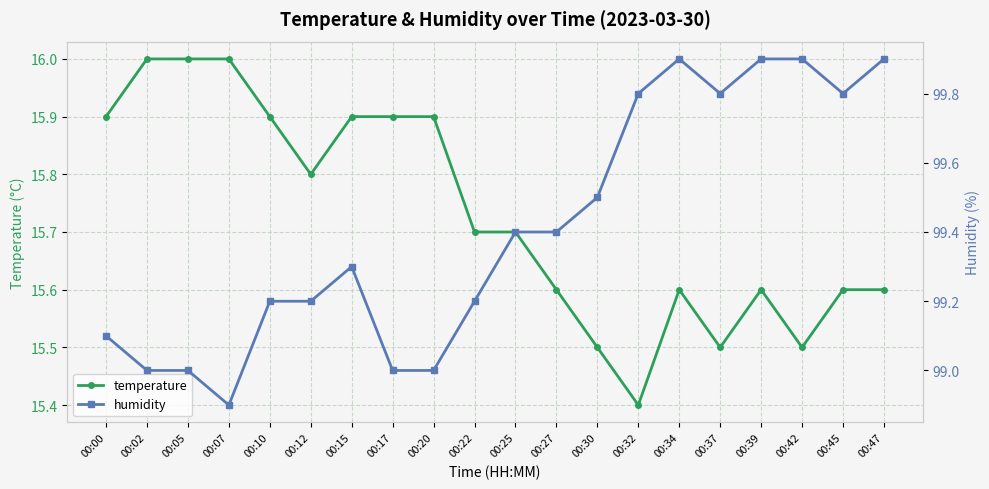

What is the sum of the humidity values at 00:10 and 00:05?

198.2